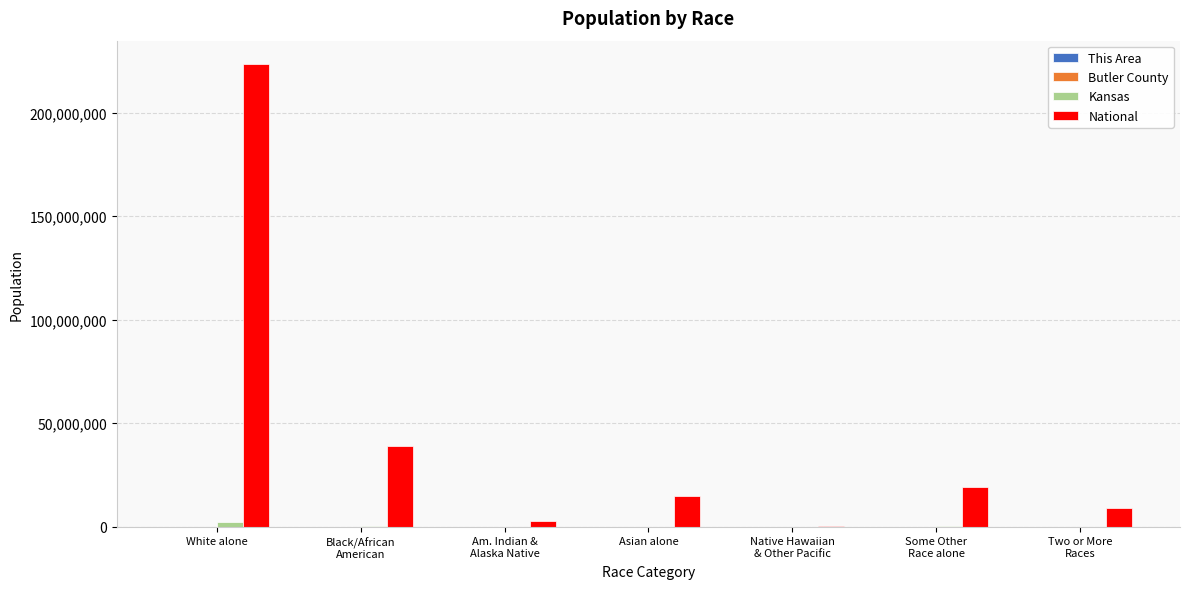

True or false: National has a value of 223553265 at White alone.

True